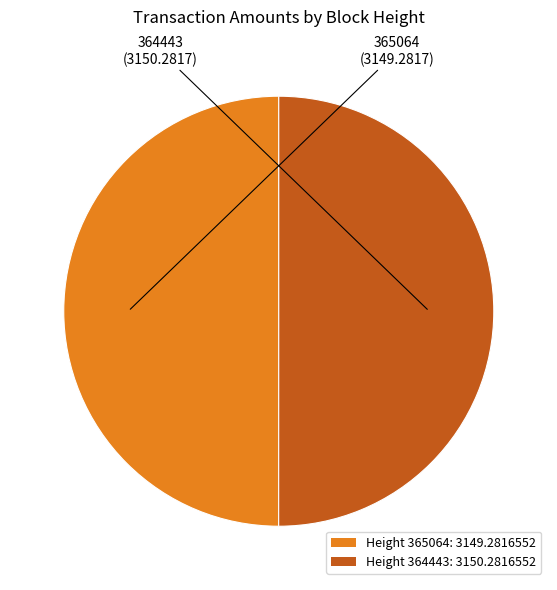

What is the ratio of the value at Height 364443: 3150.2816552 to the value at Height 365064: 3149.2816552?

1.0